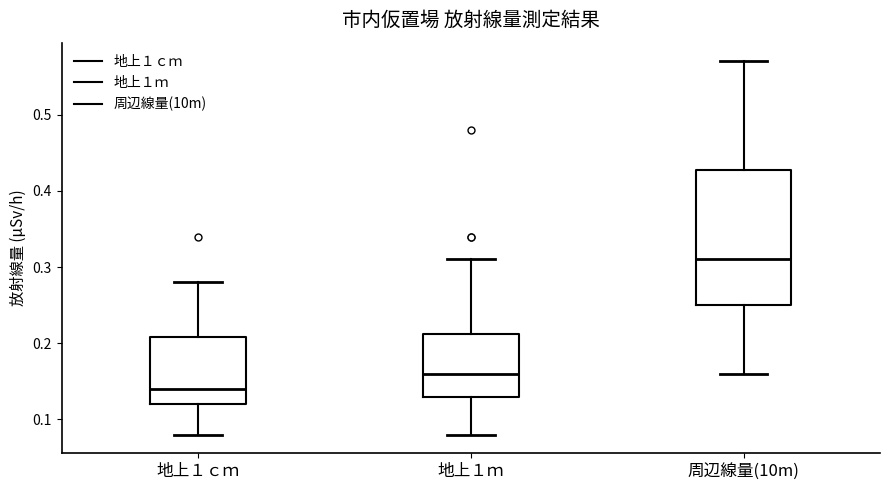

Which box is the tallest, from its lower edge to its upper edge?

周辺線量(10m)